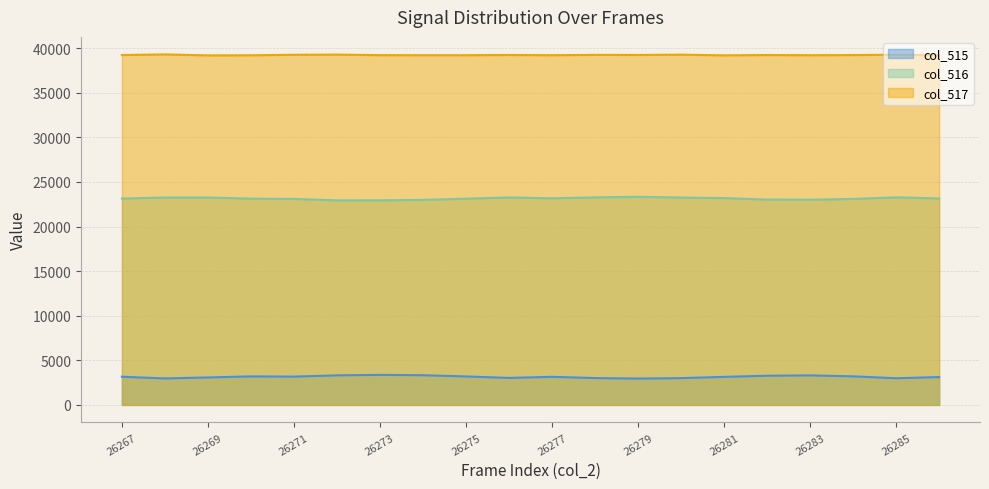

What is the value of the col_517 point at the 8th from the left?

39215